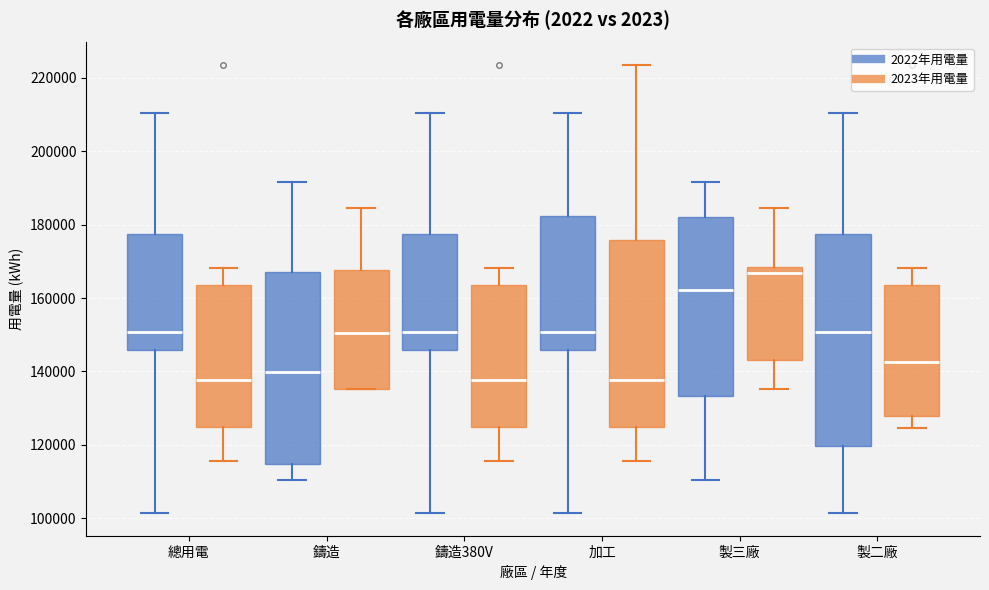

Reading left to right, read every box against the y-axis: the position of its median line, the range the box covers, and the ends of its whiskers. The values are not printed on the chart, so give them approximately, as read against the axis.

總用電 (2022年用電量): median 150000, box 146000 to 178000, whiskers 102000 to 210000
總用電 (2023年用電量): median 138000, box 124000 to 164000, whiskers 116000 to 168000
鑄造 (2022年用電量): median 140000, box 114000 to 168000, whiskers 110000 to 192000
鑄造 (2023年用電量): median 150000, box 136000 to 168000, whiskers 136000 to 184000
鑄造380V (2022年用電量): median 150000, box 146000 to 178000, whiskers 102000 to 210000
鑄造380V (2023年用電量): median 138000, box 124000 to 164000, whiskers 116000 to 168000
加工 (2022年用電量): median 150000, box 146000 to 182000, whiskers 102000 to 210000
加工 (2023年用電量): median 138000, box 124000 to 176000, whiskers 116000 to 224000
製三廠 (2022年用電量): median 162000, box 134000 to 182000, whiskers 110000 to 192000
製三廠 (2023年用電量): median 166000, box 144000 to 168000, whiskers 136000 to 184000
製二廠 (2022年用電量): median 150000, box 120000 to 178000, whiskers 102000 to 210000
製二廠 (2023年用電量): median 142000, box 128000 to 164000, whiskers 124000 to 168000